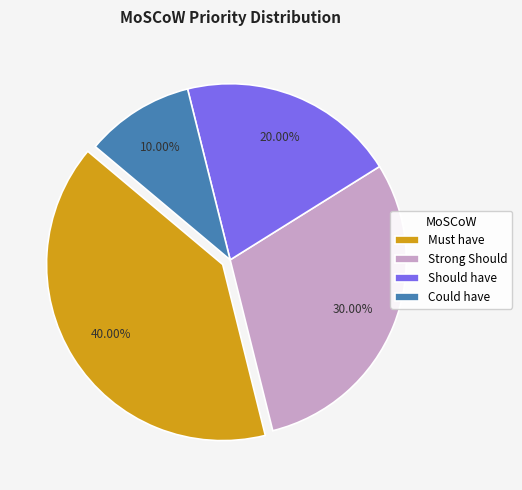

To the nearest percent, what is the combined percentage of Must have and Could have?

50%